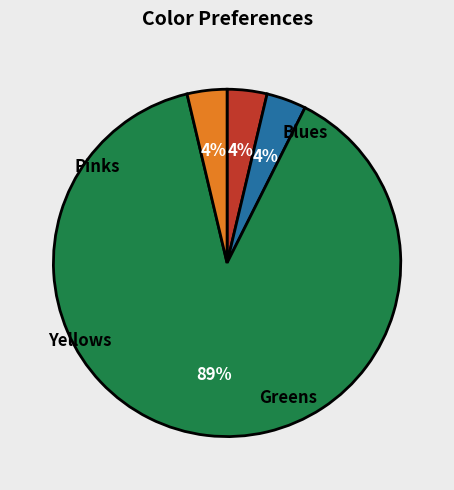

To the nearest percent, what is the average slice percentage?

25%